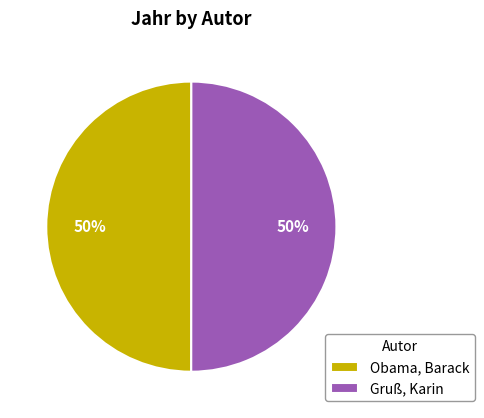

To the nearest percent, what is the combined percentage of Gruß, Karin and Obama, Barack?

100%